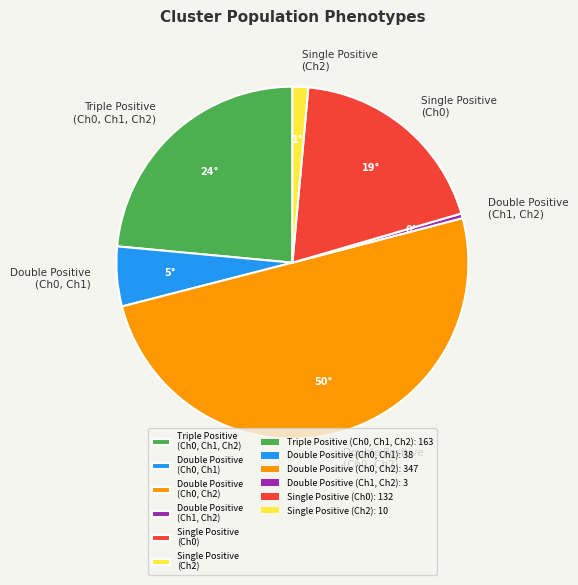

Which category accounts for the majority?

Double Positive (Ch0, Ch2)